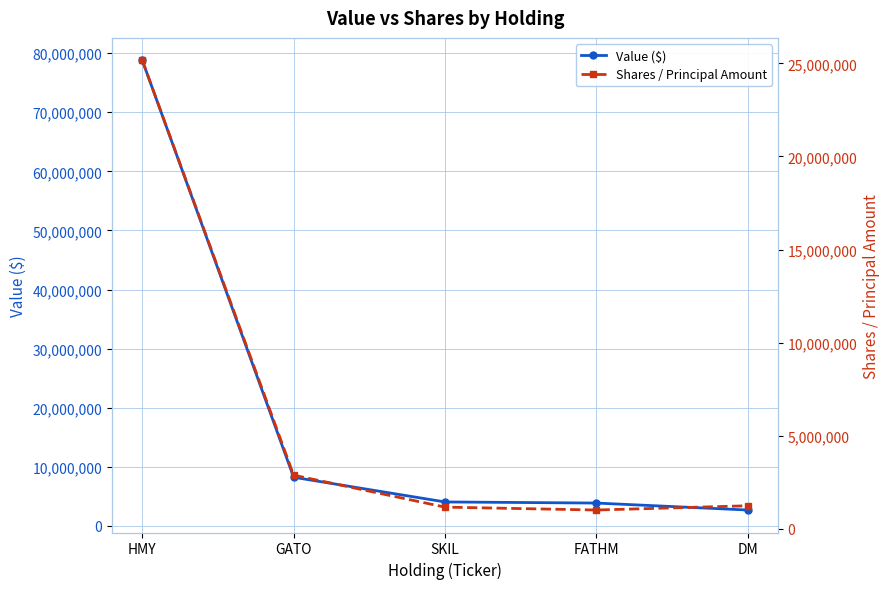

How many lines are shown in the chart?

2